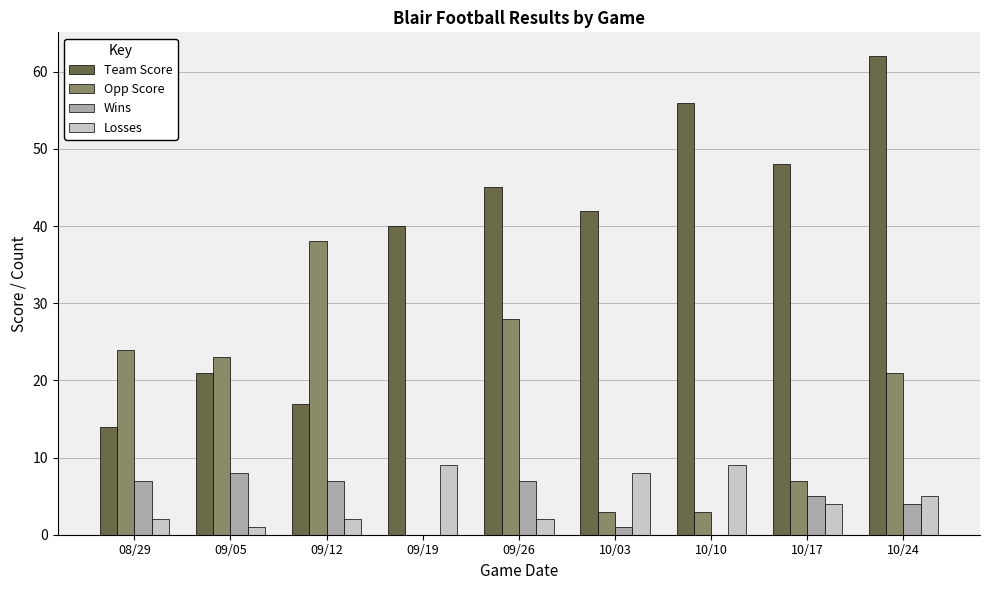

Is the value of Losses at 08/29 greater than the value of Team Score at 10/03?

No